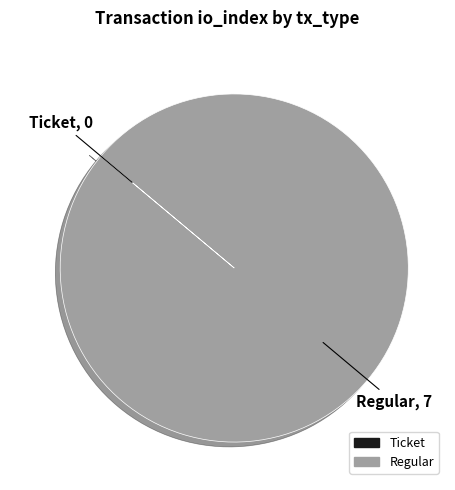

Does Regular account for over 50% of the chart?

Yes